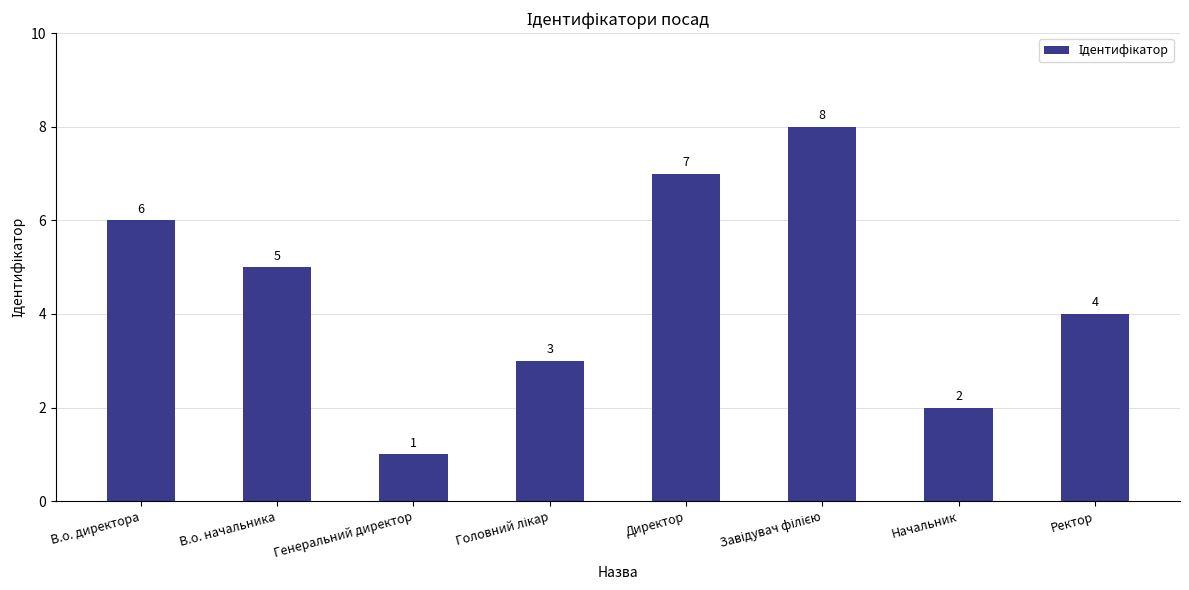

What is the greatest value displayed?

8